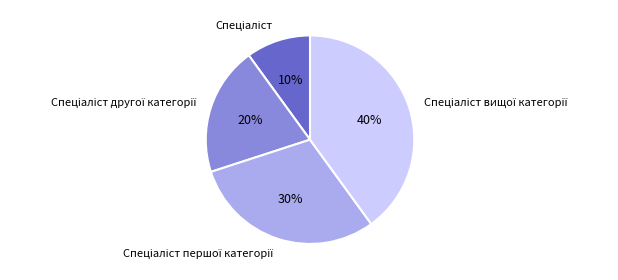

Is there any slice that represents more than half of the pie?

No